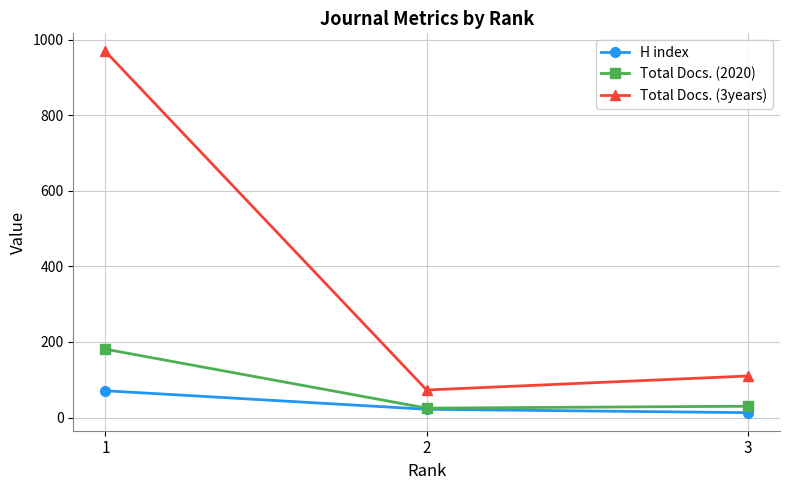

Is the value of Total Docs. (3years) at 2 greater than the value of Total Docs. (2020) at 2?

Yes